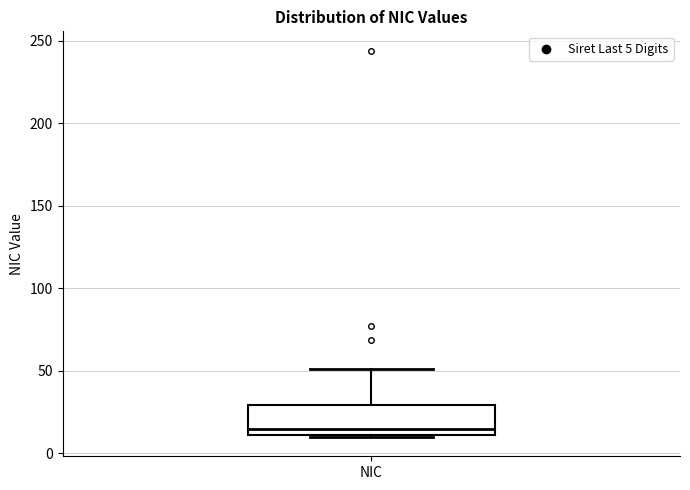

Read this box plot against the y-axis: the position of the median line, the range covered by the box, and the ends of both whiskers. The values are not printed on the chart, so give them approximately, as read against the axis.

median 15, box 10 to 30, whiskers 10 to 50